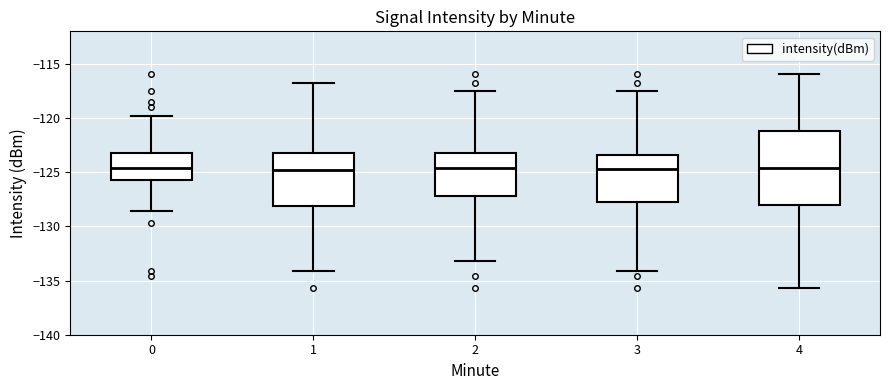

Comparing the boxes themselves (not the whiskers), which one is the tallest?

4